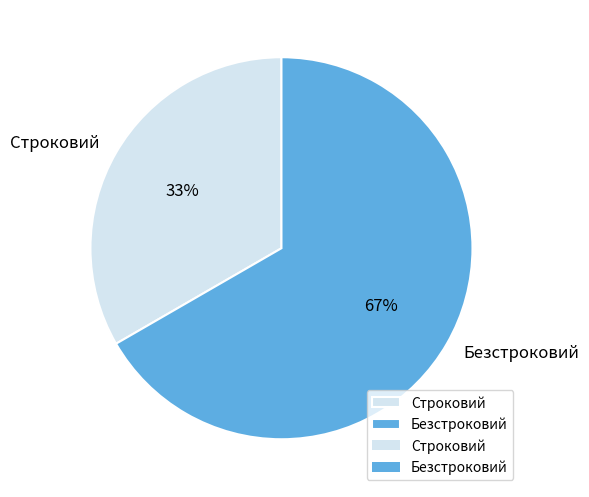

Is it true that Безстроковий is 67% of the pie?

True